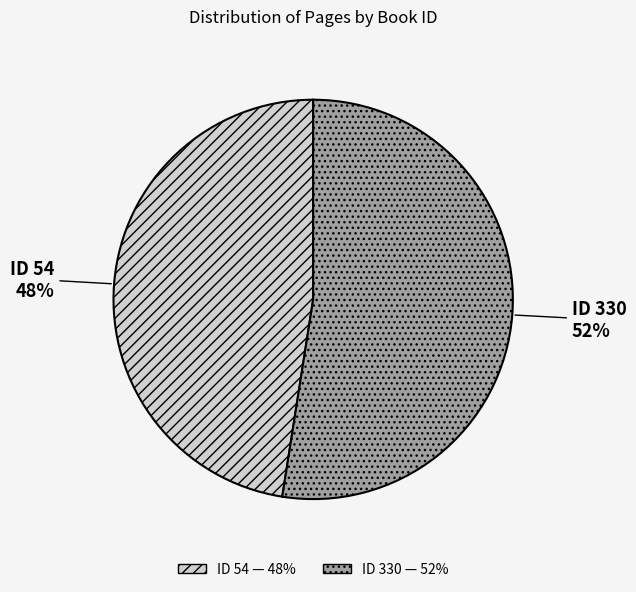

Is there a majority slice in this chart?

Yes